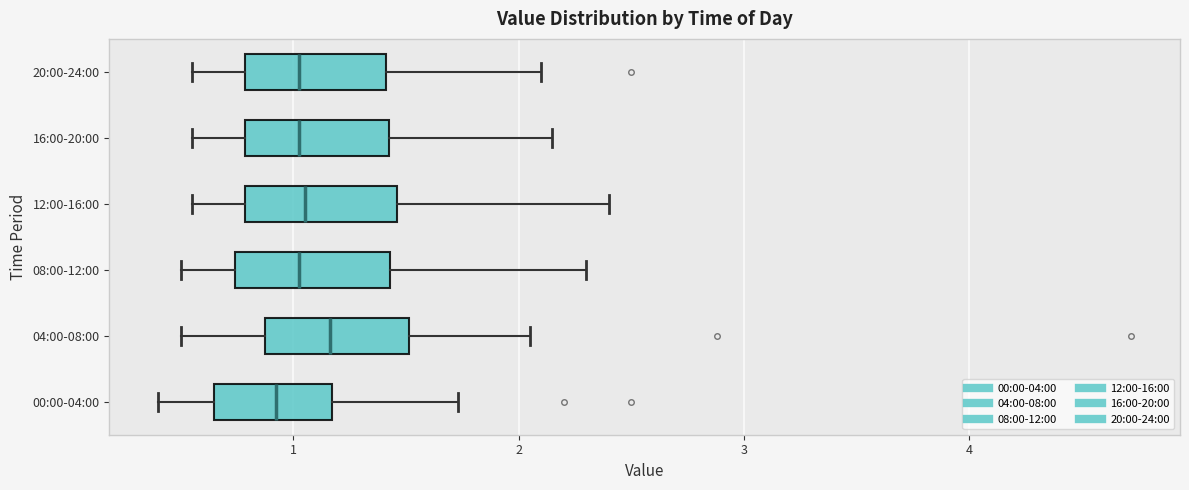

Where does the left whisker of the box for 08:00-12:00 end on the x-axis? The values are not printed on the chart, so give them approximately, as read against the axis.

0.5